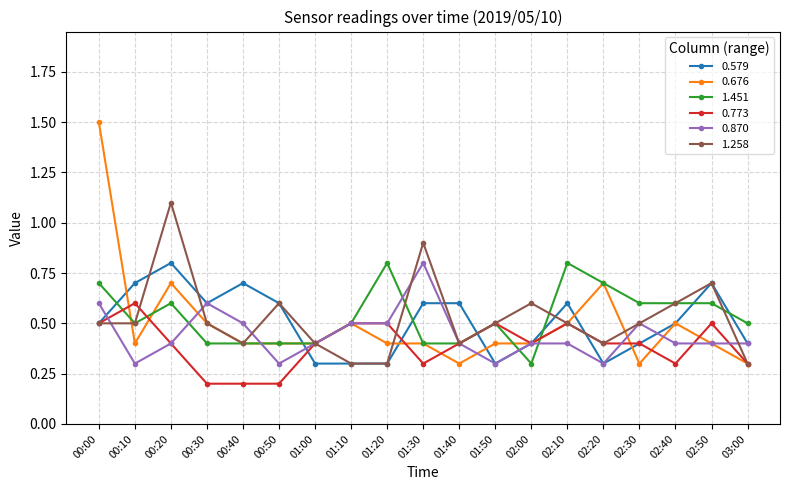

What is the total value across all series at 02:20?

2.8